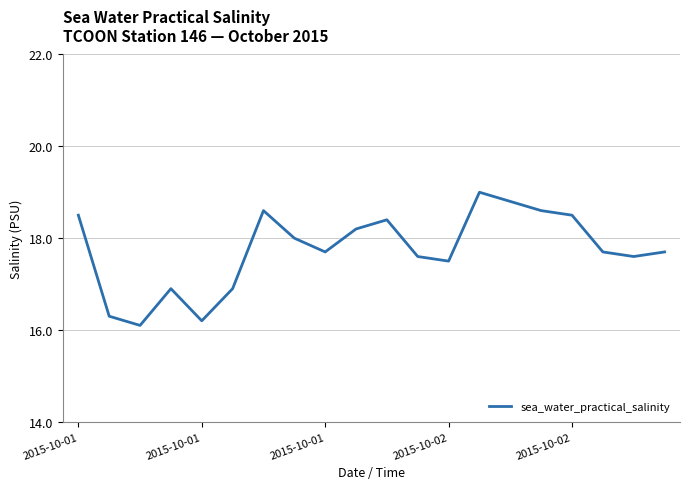

What is the smallest value displayed?

16.1